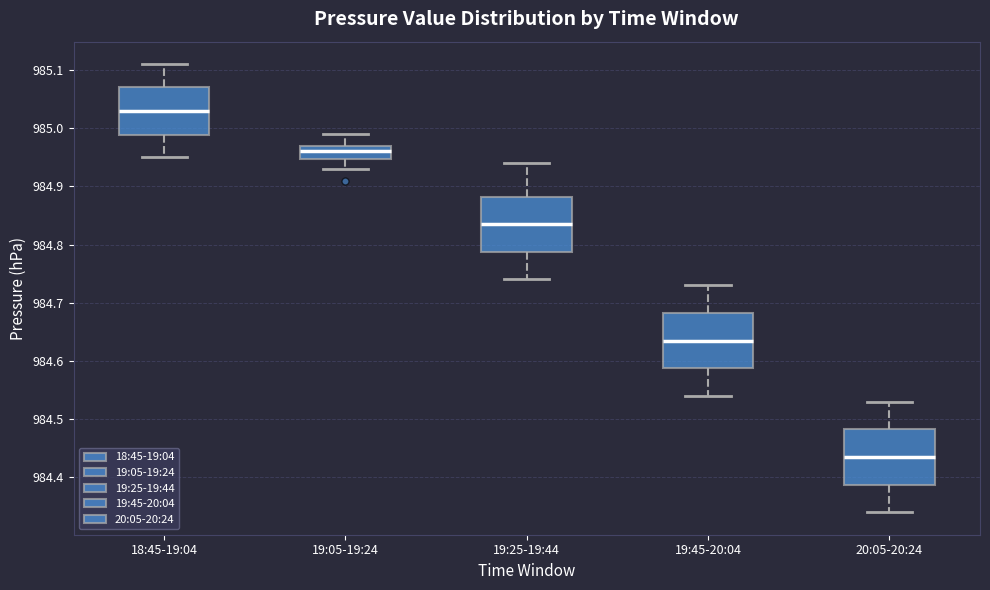

Reading left to right, read every box against the y-axis: the position of its median line, the range the box covers, and the ends of its whiskers. The values are not printed on the chart, so give them approximately, as read against the axis.

18:45-19:04: median 985.03, box 984.99 to 985.07, whiskers 984.95 to 985.11
19:05-19:24: median 984.96, box 984.95 to 984.97, whiskers 984.93 to 984.99
19:25-19:44: median 984.84, box 984.79 to 984.88, whiskers 984.74 to 984.94
19:45-20:04: median 984.64, box 984.59 to 984.68, whiskers 984.54 to 984.73
20:05-20:24: median 984.44, box 984.39 to 984.48, whiskers 984.34 to 984.53